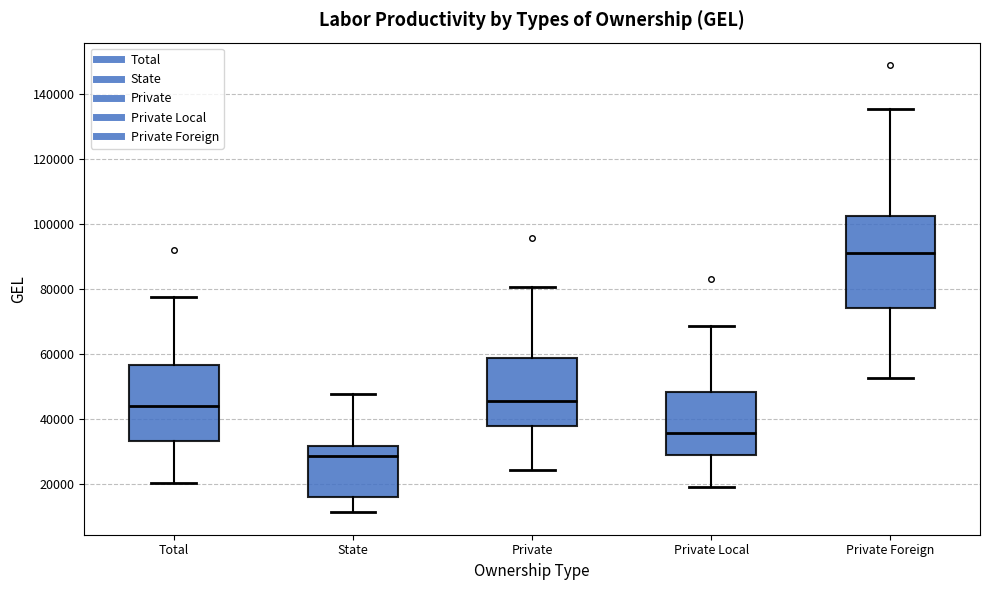

Where does the median line of the box for Total sit on the y-axis? The values are not printed on the chart, so give them approximately, as read against the axis.

44000